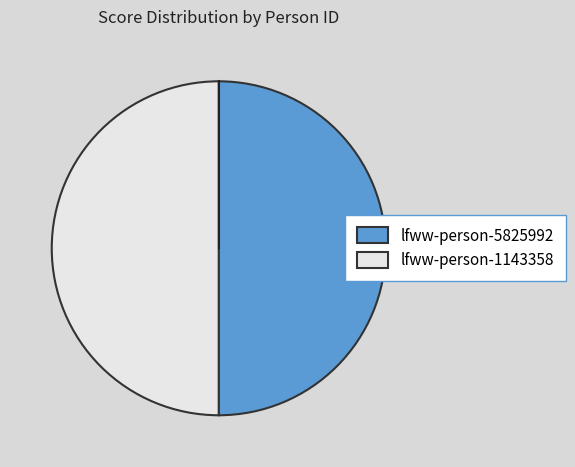

Do lfww-person-1143358 and lfww-person-5825992 together represent more than half of the pie?

Yes